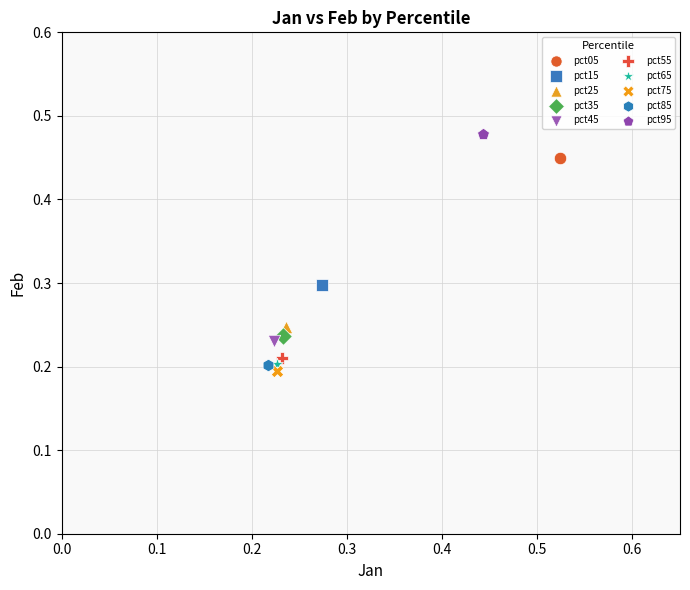

What are all the series names shown in the legend?

pct05, pct15, pct25, pct35, pct45, pct55, pct65, pct75, pct85, pct95